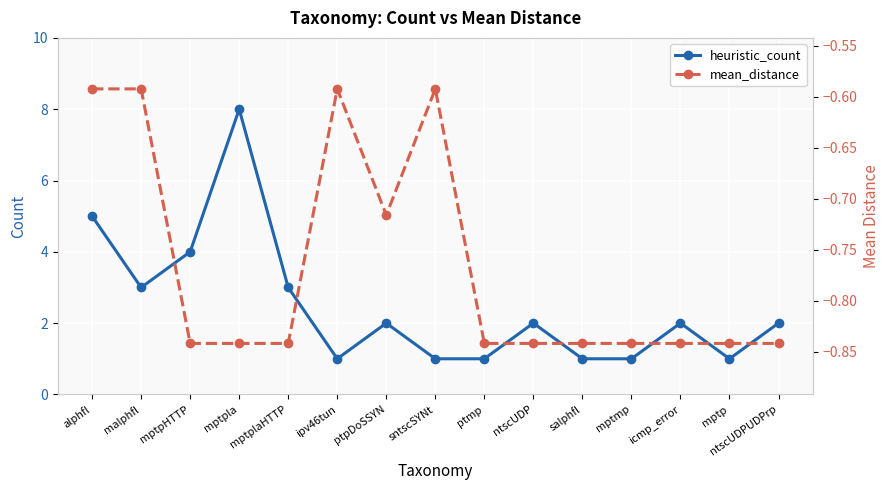

The mean_distance series shows -0.8 at icmp_error. True or false?

True